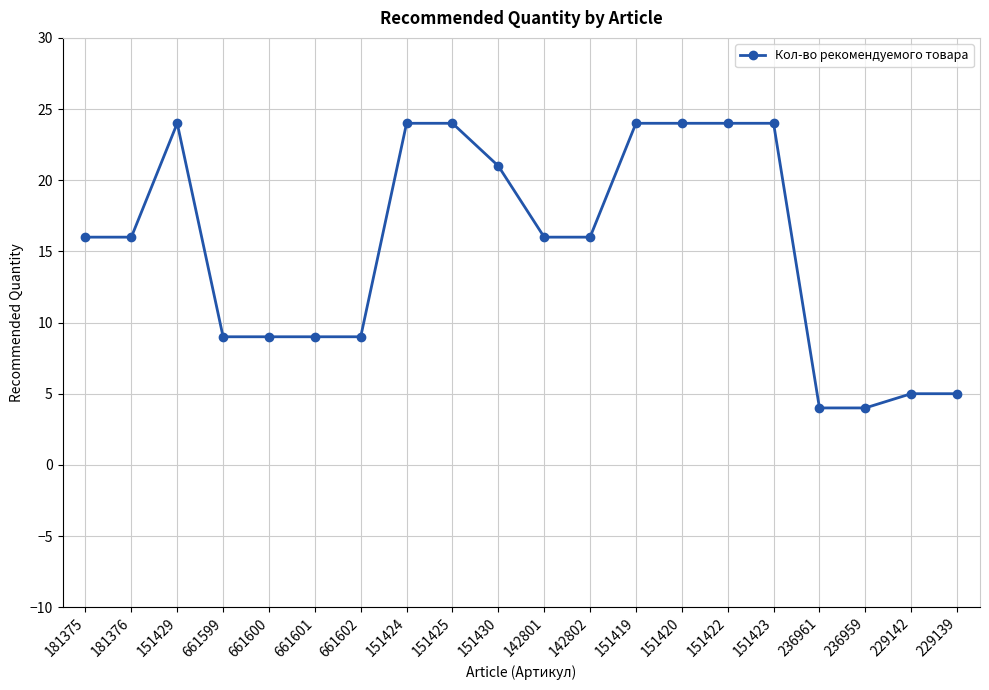

What is the value of the 11th point from the left?

16